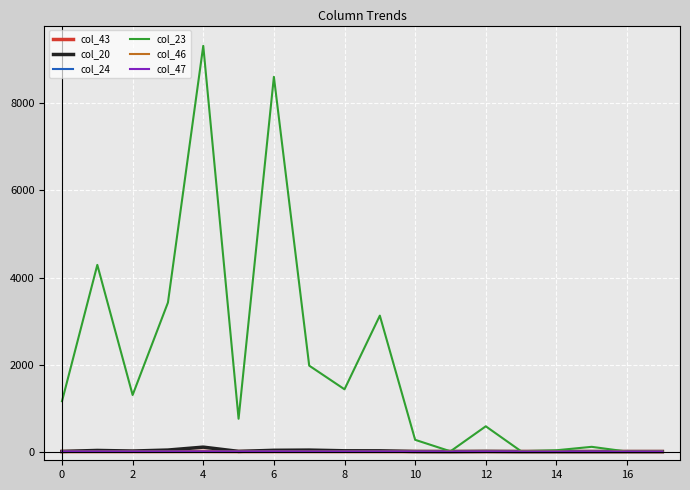

Which series has the largest range (max minus min)?

col_23